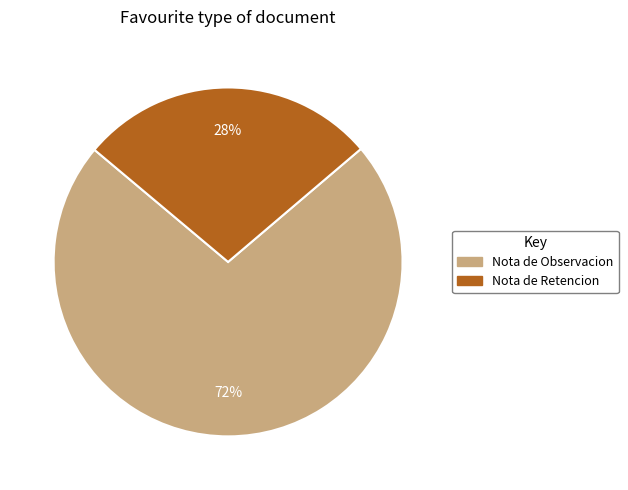

Approximately how many times larger is the value at Nota de Retencion compared to Nota de Observacion?

0.4